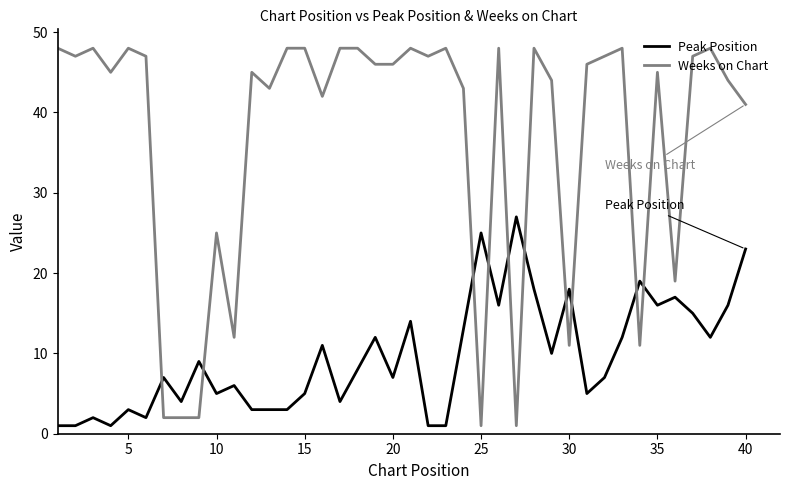

True or false: Weeks on Chart and Peak Position intersect in this chart.

True